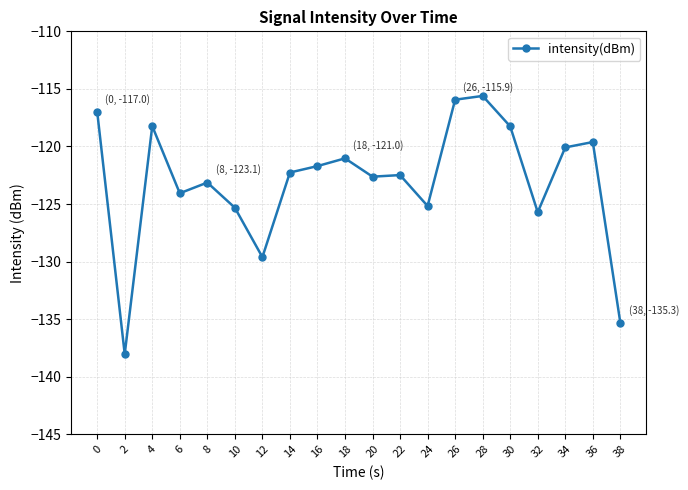

What is the value of the 18th point from the left?

-120.1